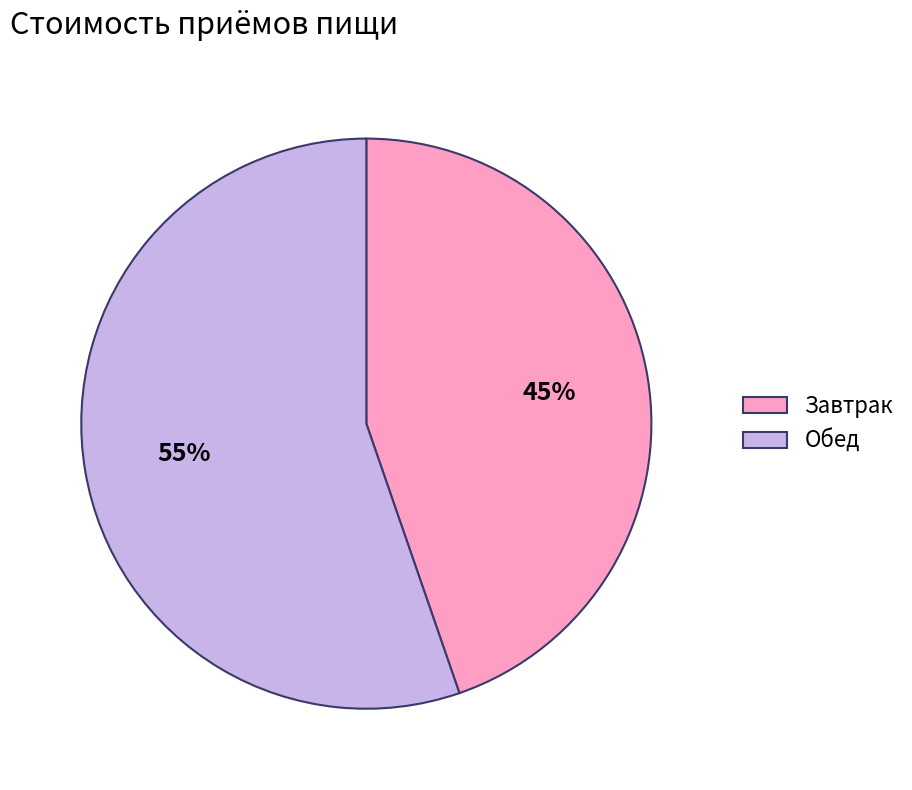

What is the largest slice in the pie chart?

Обед